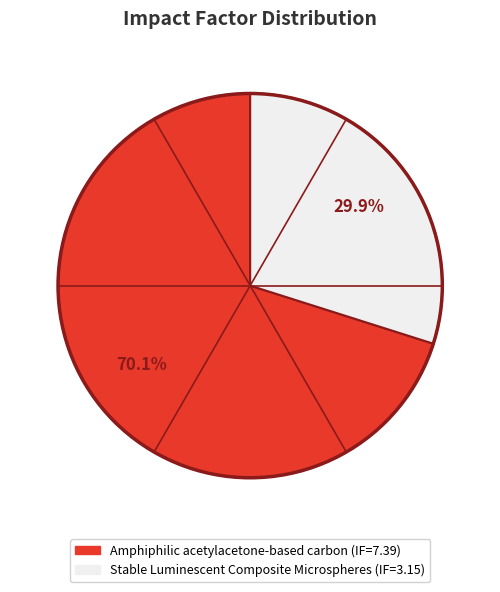

What is the ratio of the value at Stable Luminescent Composite Microspheres to the value at Amphiphilic acetylacetone-based carbon?

0.4